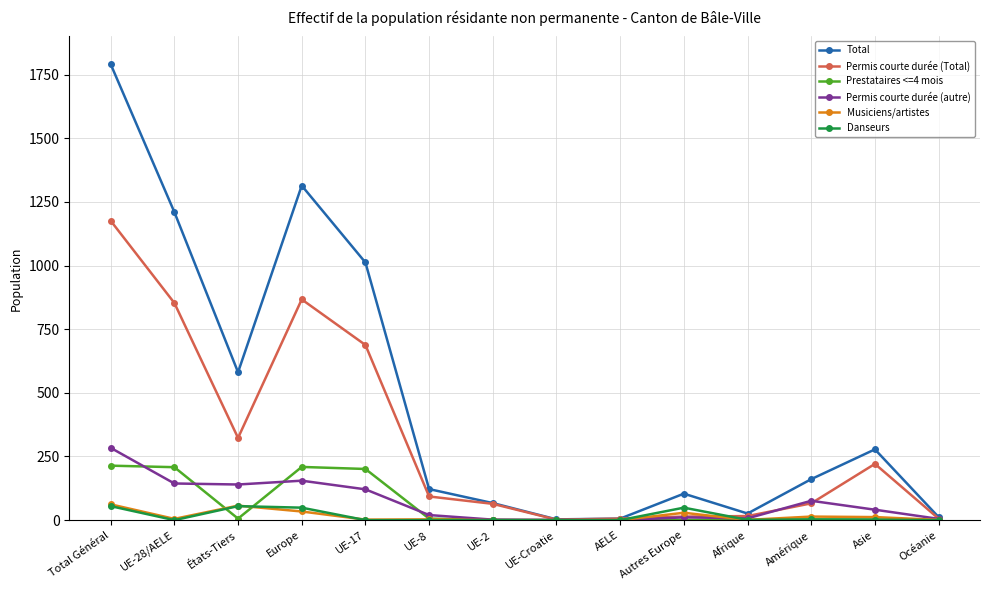

Does the chart have visible grid lines?

Yes